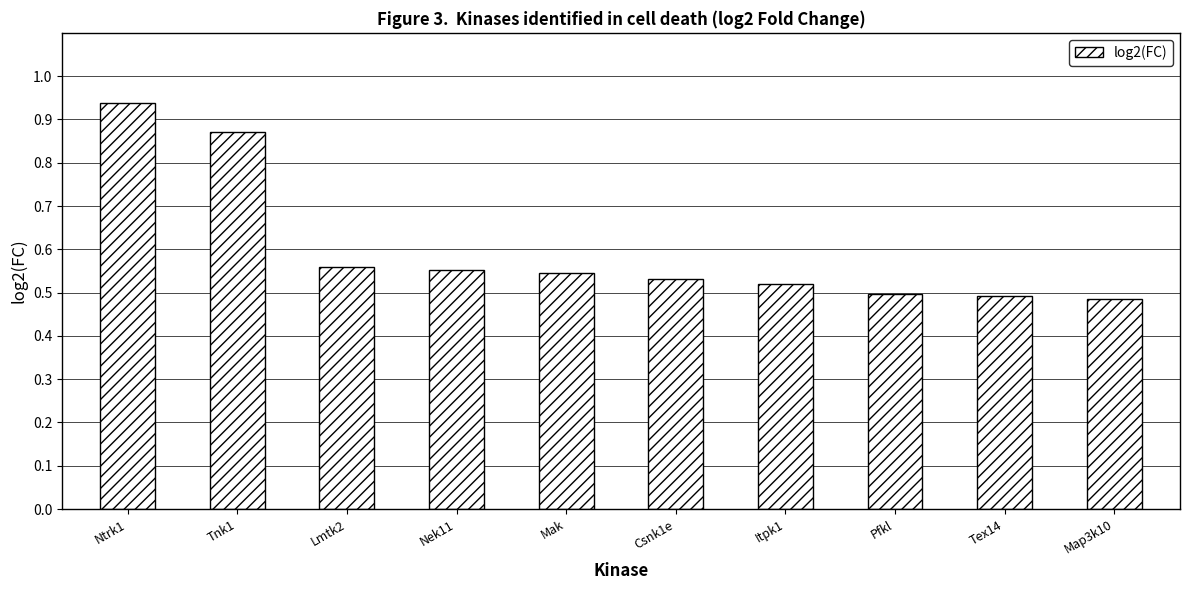

What is the sum of the values at Map3k10 and Lmtk2?

1.0